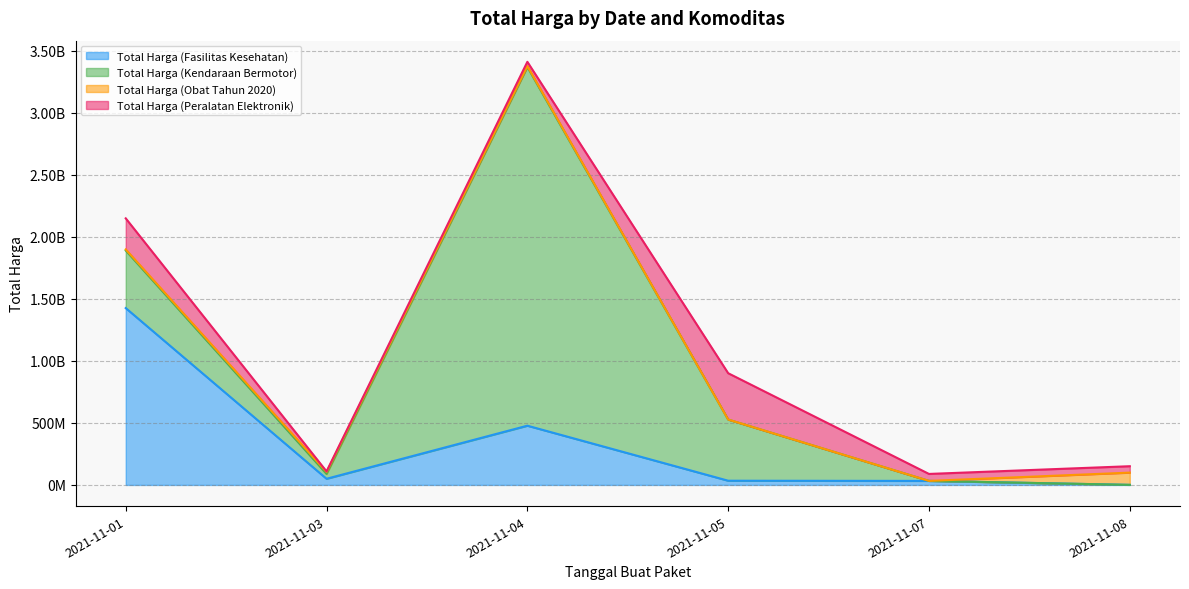

What is the value of the Total Harga (Kendaraan Bermotor) point at the 3rd from the left?

2892122000